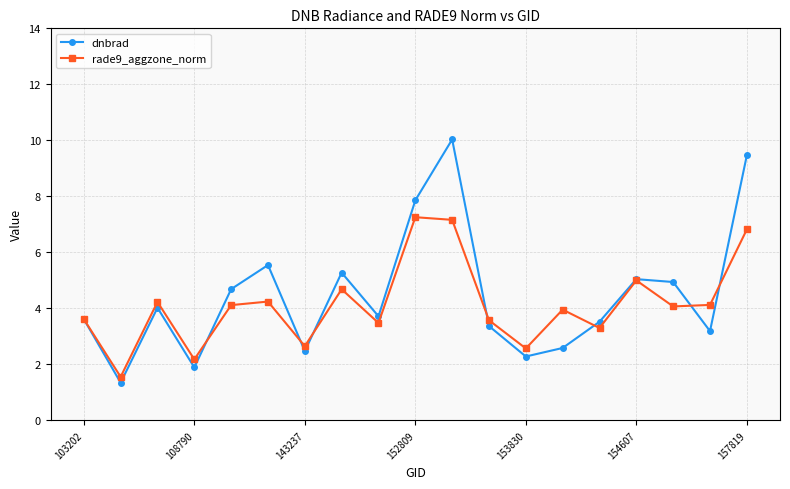

What are all the series names shown in the legend?

dnbrad, rade9_aggzone_norm